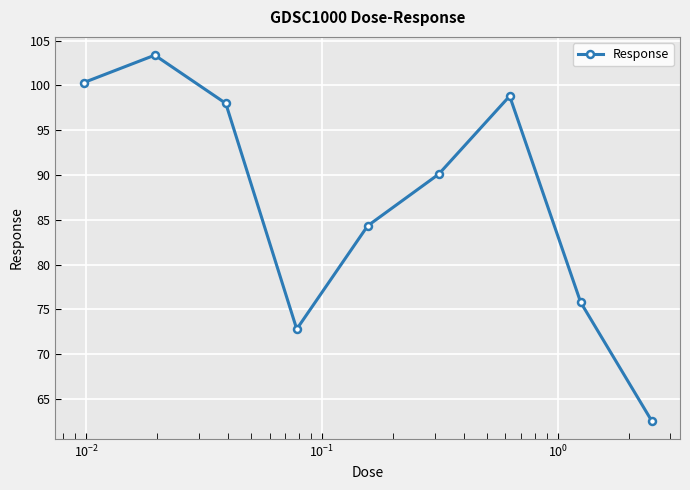

True or false: the data has more than 0 interior local peaks.

True